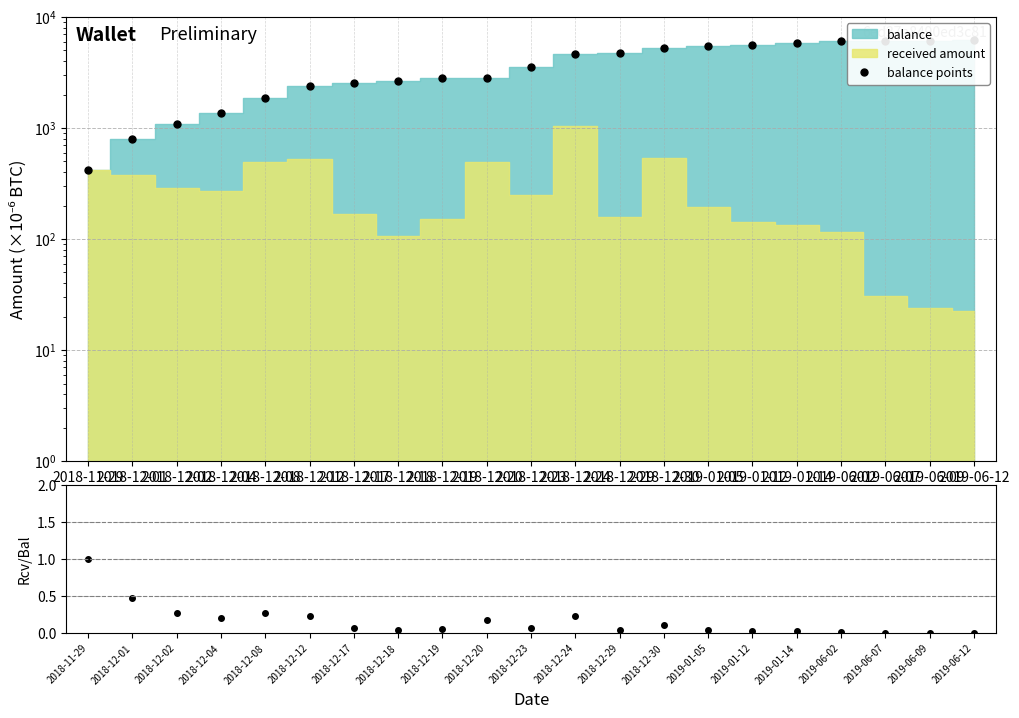

Reading left to right, transcribe all the data shown in this chart.

balance points: 418.1	798.9	1086.1	1354.9	1846.6	2375.4	2544.4	2650.1	2820.0	2830.2	3571.2	4603.0	4760.3	5292.4	5488.7	5630.0	5783.0	6069.9	6100.4	6124.3	6147.0
received/balance: 1.0	0.5	0.3	0.2	0.3	0.2	0.1	0.0	0.1	0.2	0.1	0.2	0.0	0.1	0.0	0.0	0.0	0.0	0.0	0.0	0.0